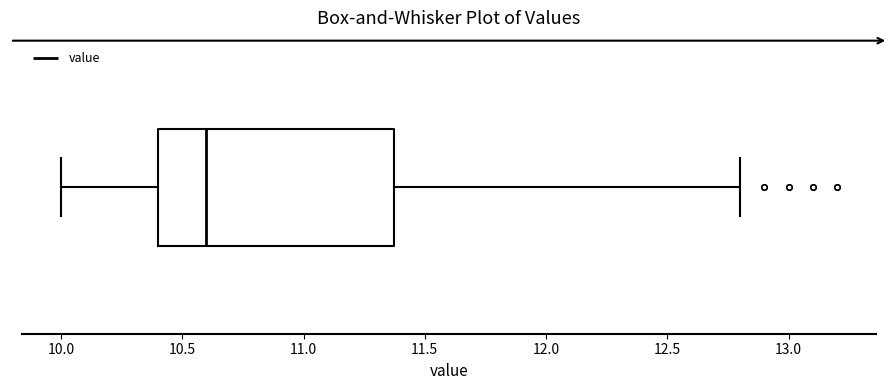

Read this box plot against the x-axis: the position of the median line, the range covered by the box, and the ends of both whiskers. The values are not printed on the chart, so give them approximately, as read against the axis.

median 10.6, box 10.4 to 11.4, whiskers 10.0 to 12.8